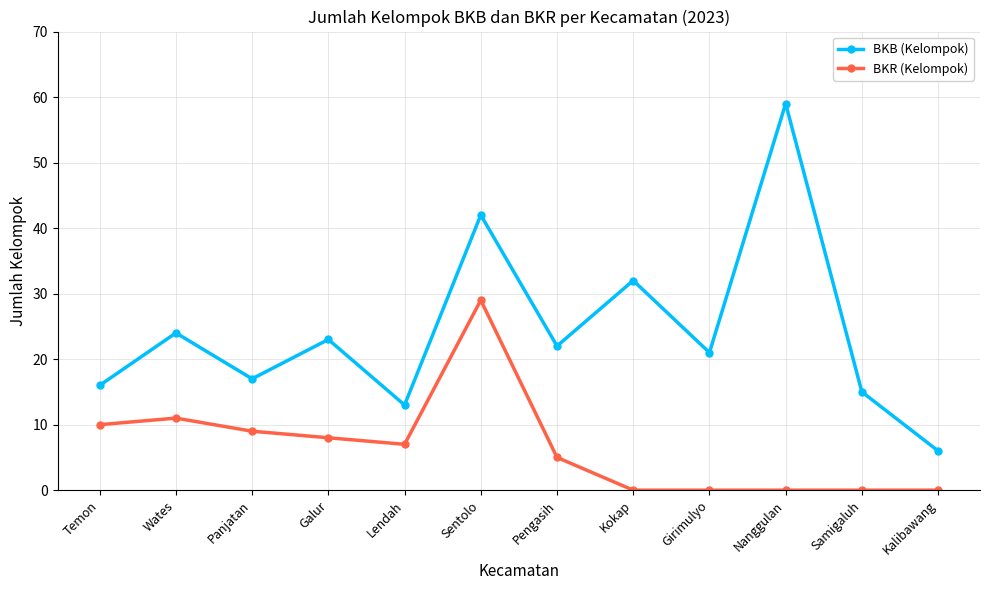

What are all the series names shown in the legend?

BKB (Kelompok), BKR (Kelompok)